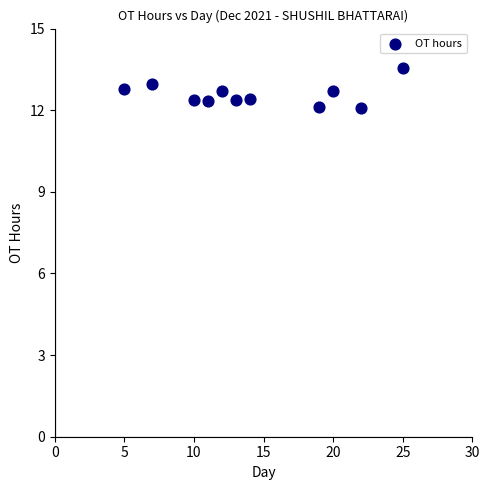

What is the average Y value?

12.6